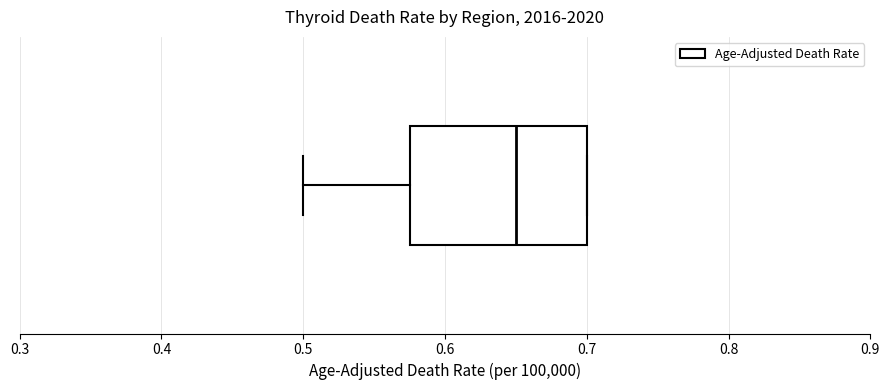

Read this box plot against the x-axis: the position of the median line, the range covered by the box, and the ends of both whiskers. The values are not printed on the chart, so give them approximately, as read against the axis.

median 0.65, box 0.58 to 0.70, whiskers 0.50 to 0.70